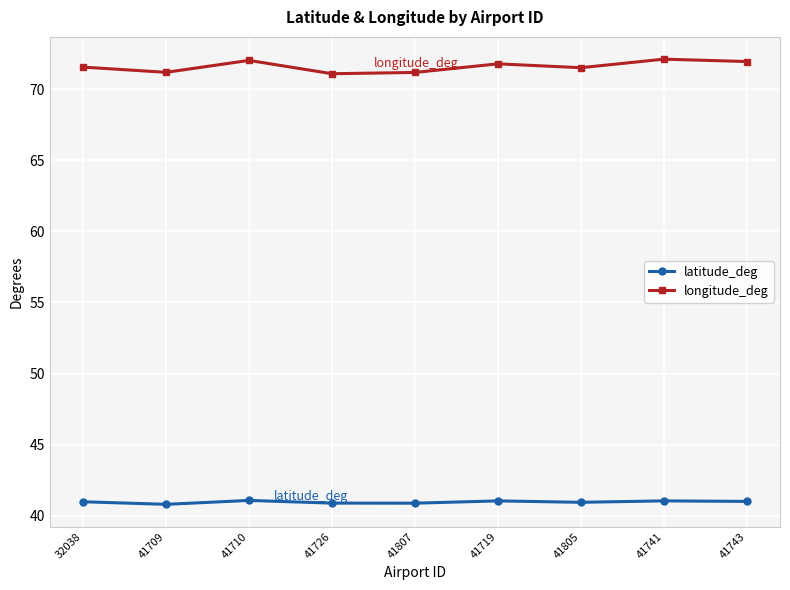

The value of latitude_deg at 32038 is 41.0. True or false?

True